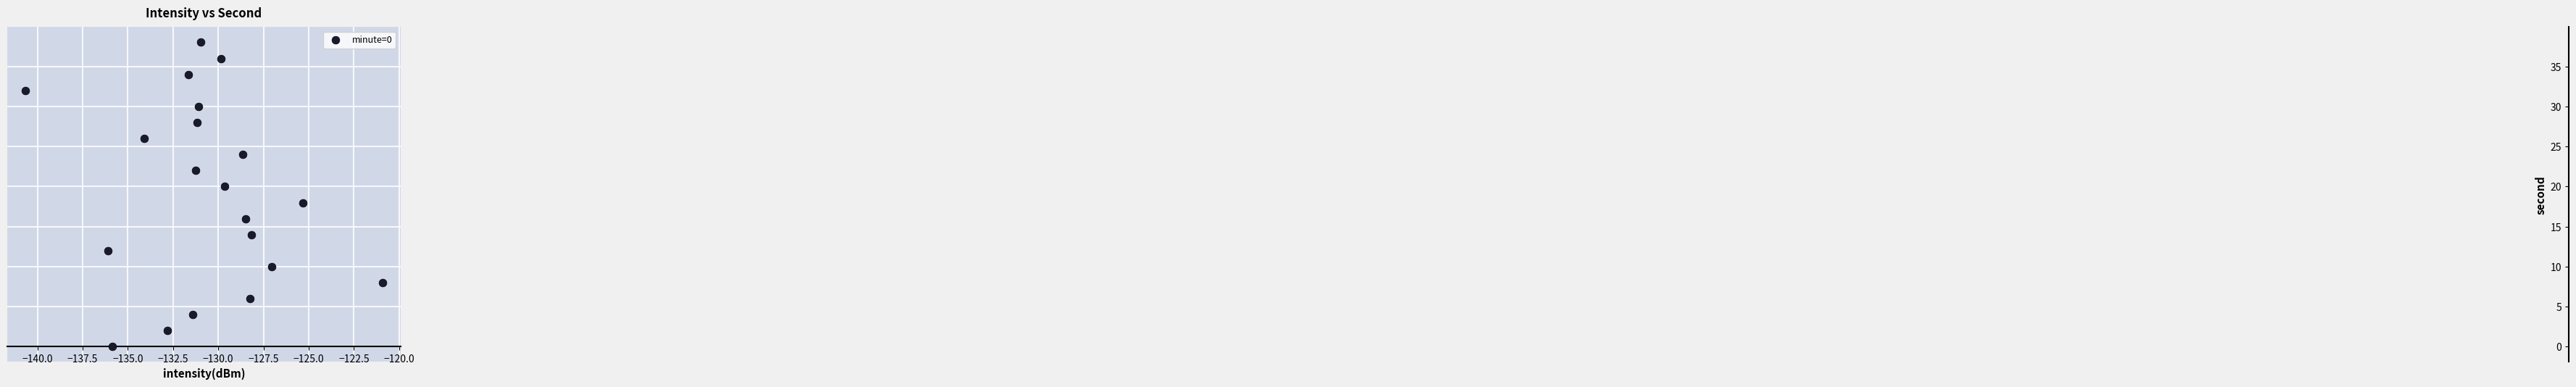

What is the range of Y values (max minus min)?

38